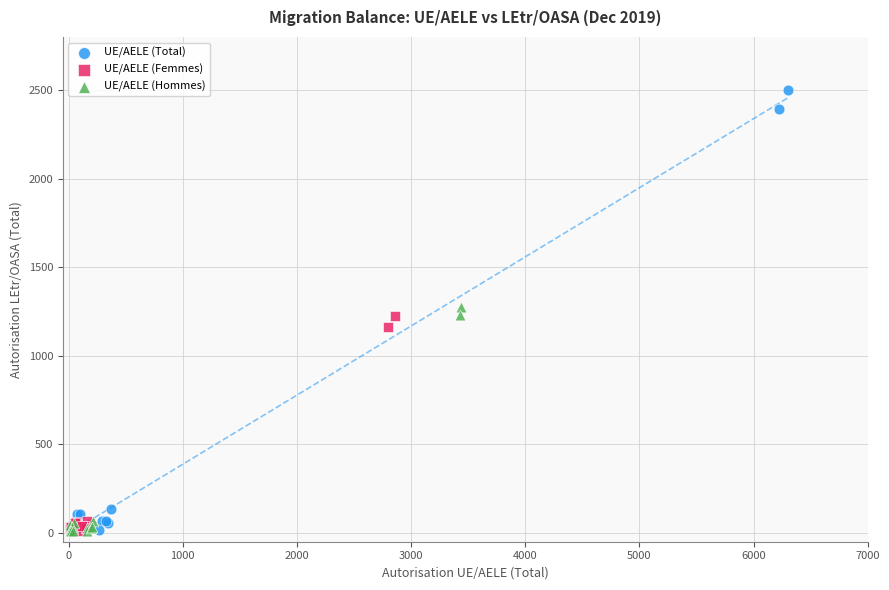

Which series contains the highest Y value?

UE/AELE (Total)